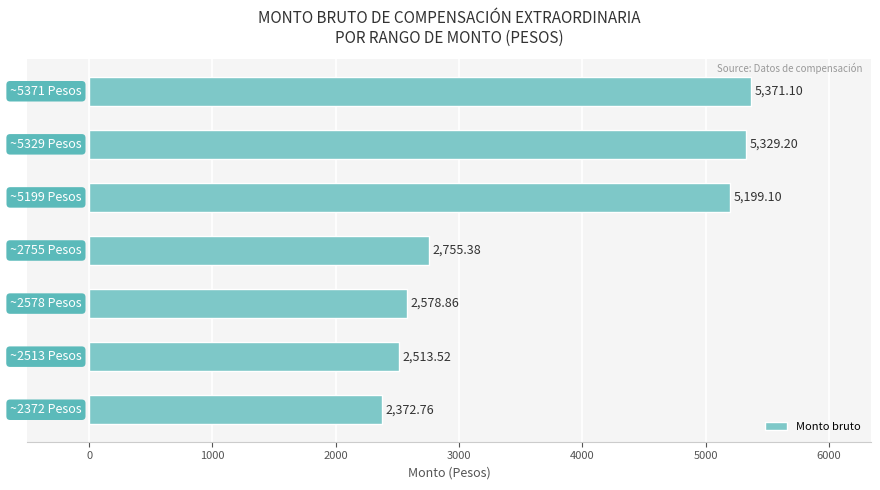

What is the sum of all values?

26119.9